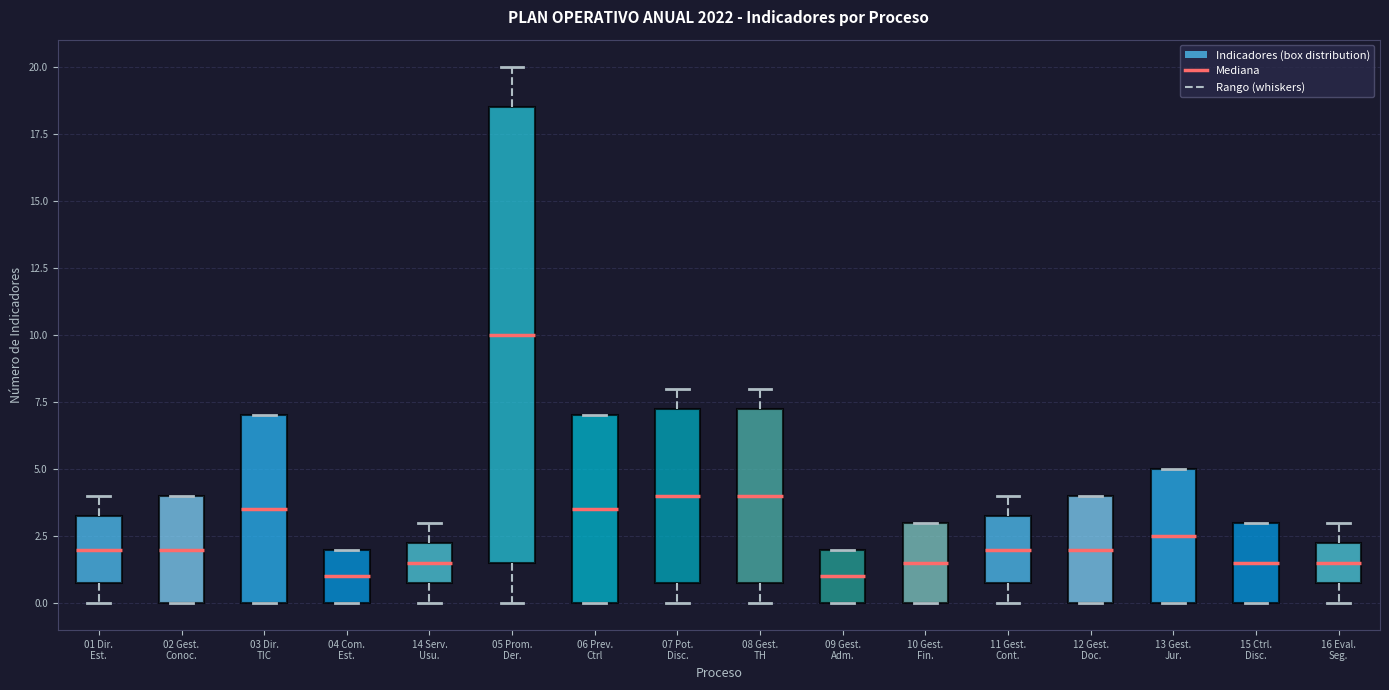

Reading left to right, transcribe this box plot: for each box, give where its median line is, the range the box spans, and where its two whiskers end, as read against the y-axis. The values are not printed on the chart, so give them approximately, as read against the axis.

01 Dir. Est.: median 2.0, box 1.0 to 3.5, whiskers 0.0 to 4.0
02 Gest. Conoc.: median 2.0, box 0.0 to 4.0, whiskers 0.0 to 4.0
03 Dir. TIC: median 3.5, box 0.0 to 7.0, whiskers 0.0 to 7.0
04 Com. Est.: median 1.0, box 0.0 to 2.0, whiskers 0.0 to 2.0
14 Serv. Usu.: median 1.5, box 1.0 to 2.5, whiskers 0.0 to 3.0
05 Prom. Der.: median 10.0, box 1.5 to 18.5, whiskers 0.0 to 20.0
06 Prev. Ctrl: median 3.5, box 0.0 to 7.0, whiskers 0.0 to 7.0
07 Pot. Disc.: median 4.0, box 1.0 to 7.5, whiskers 0.0 to 8.0
08 Gest. TH: median 4.0, box 1.0 to 7.5, whiskers 0.0 to 8.0
09 Gest. Adm.: median 1.0, box 0.0 to 2.0, whiskers 0.0 to 2.0
10 Gest. Fin.: median 1.5, box 0.0 to 3.0, whiskers 0.0 to 3.0
11 Gest. Cont.: median 2.0, box 1.0 to 3.5, whiskers 0.0 to 4.0
12 Gest. Doc.: median 2.0, box 0.0 to 4.0, whiskers 0.0 to 4.0
13 Gest. Jur.: median 2.5, box 0.0 to 5.0, whiskers 0.0 to 5.0
15 Ctrl. Disc.: median 1.5, box 0.0 to 3.0, whiskers 0.0 to 3.0
16 Eval. Seg.: median 1.5, box 1.0 to 2.5, whiskers 0.0 to 3.0